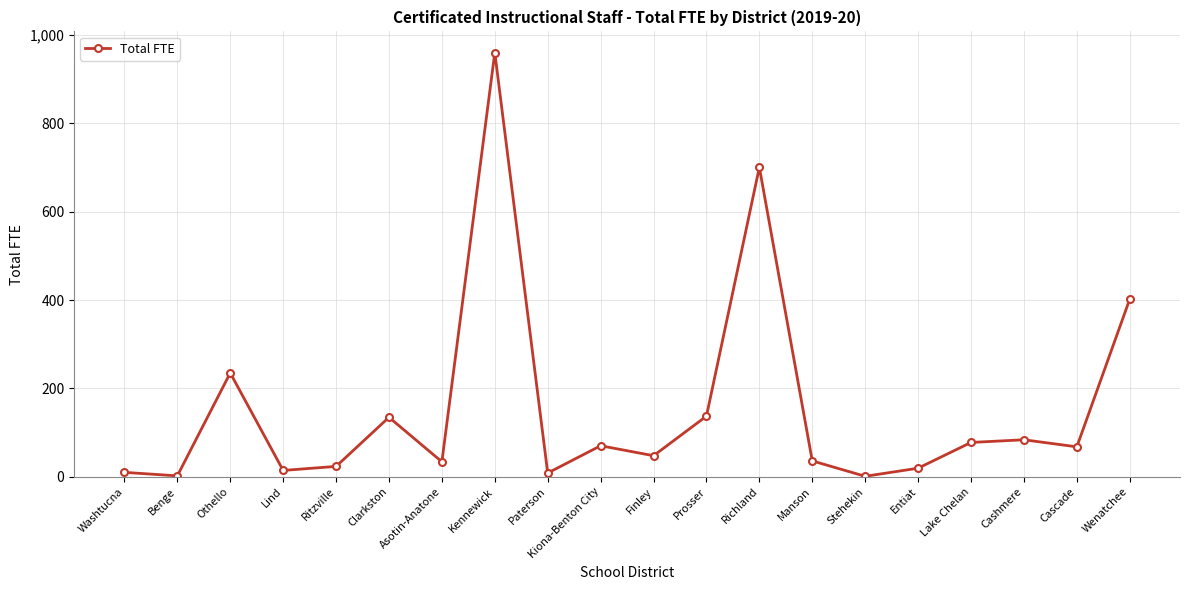

At which category does the data reach its first local peak?

Othello